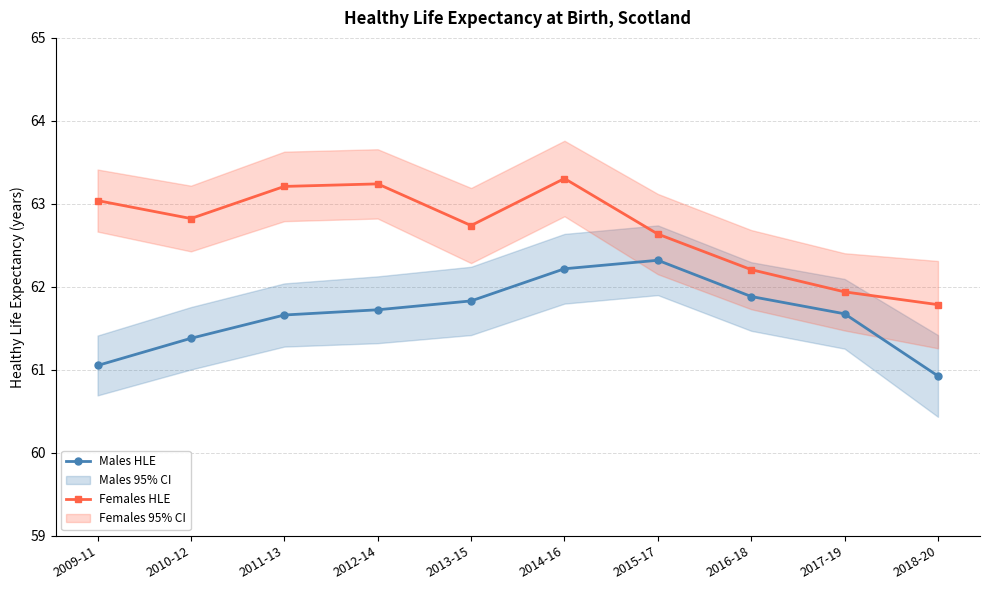

At which category does Males HLE reach its first local peak?

2015-17